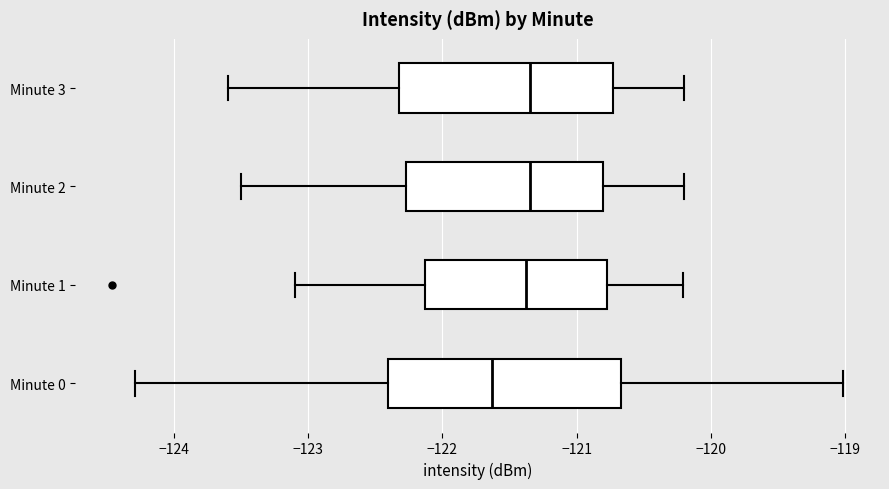

Reading bottom to top, read every box against the x-axis: the position of its median line, the range the box covers, and the ends of its whiskers. The values are not printed on the chart, so give them approximately, as read against the axis.

Minute 0: median -121.6, box -122.4 to -120.7, whiskers -124.3 to -119.0
Minute 1: median -121.4, box -122.1 to -120.8, whiskers -123.1 to -120.2
Minute 2: median -121.3, box -122.3 to -120.8, whiskers -123.5 to -120.2
Minute 3: median -121.3, box -122.3 to -120.7, whiskers -123.6 to -120.2